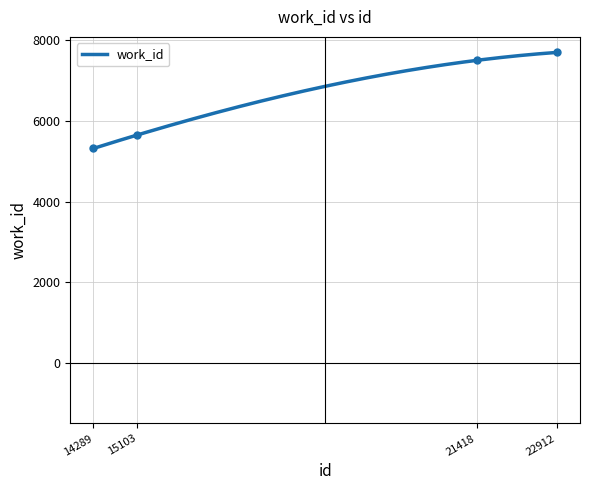

List the labels in order of value, smallest first.

14289, 15103, 21418, 22912